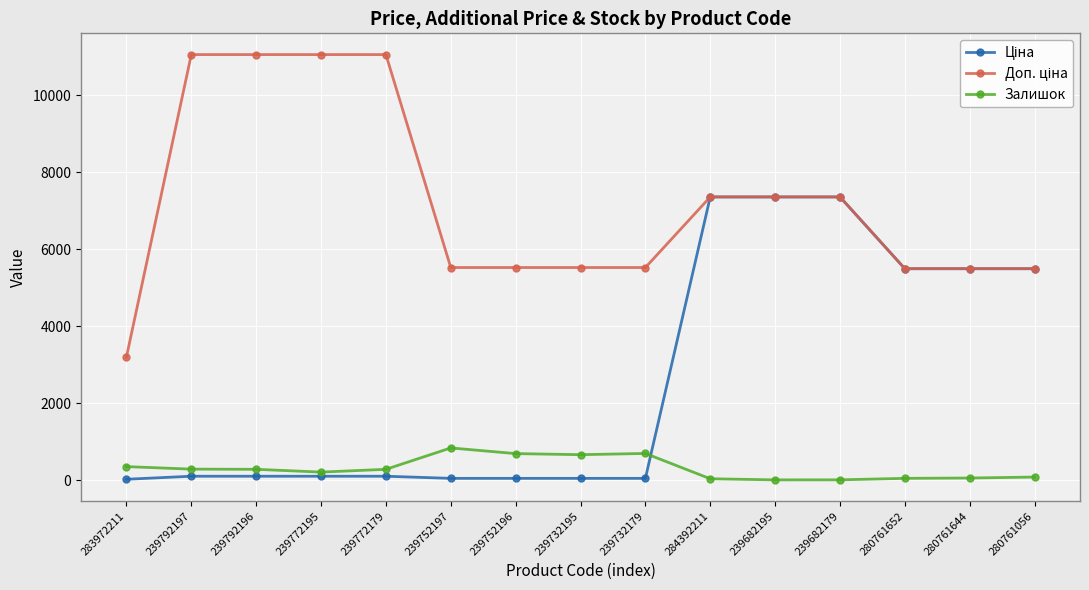

What is the maximum value shown in the chart?

11055.0